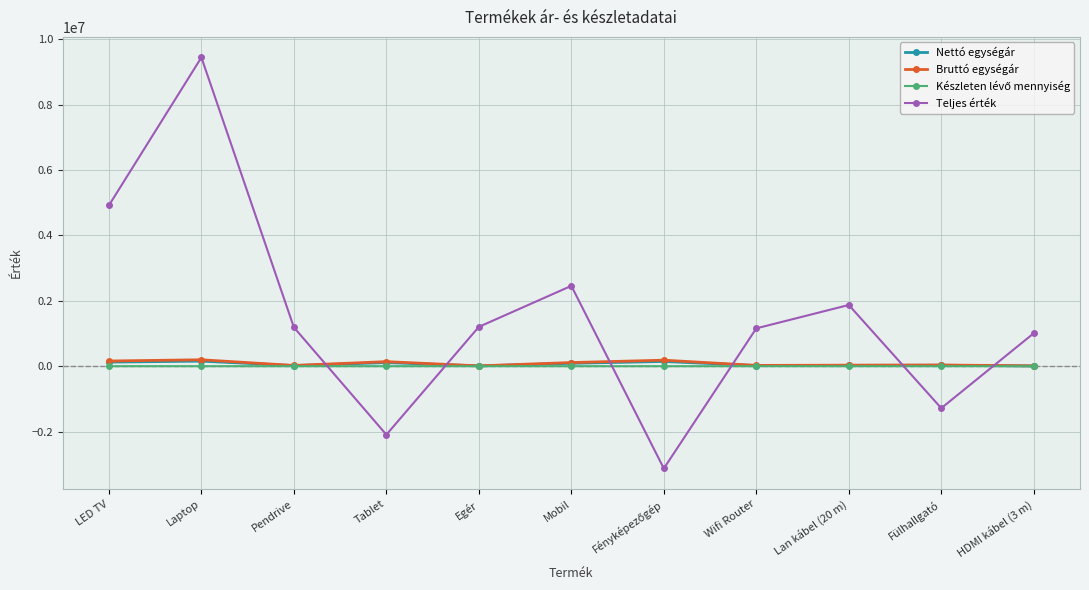

Which series has the largest range (max minus min)?

Teljes érték